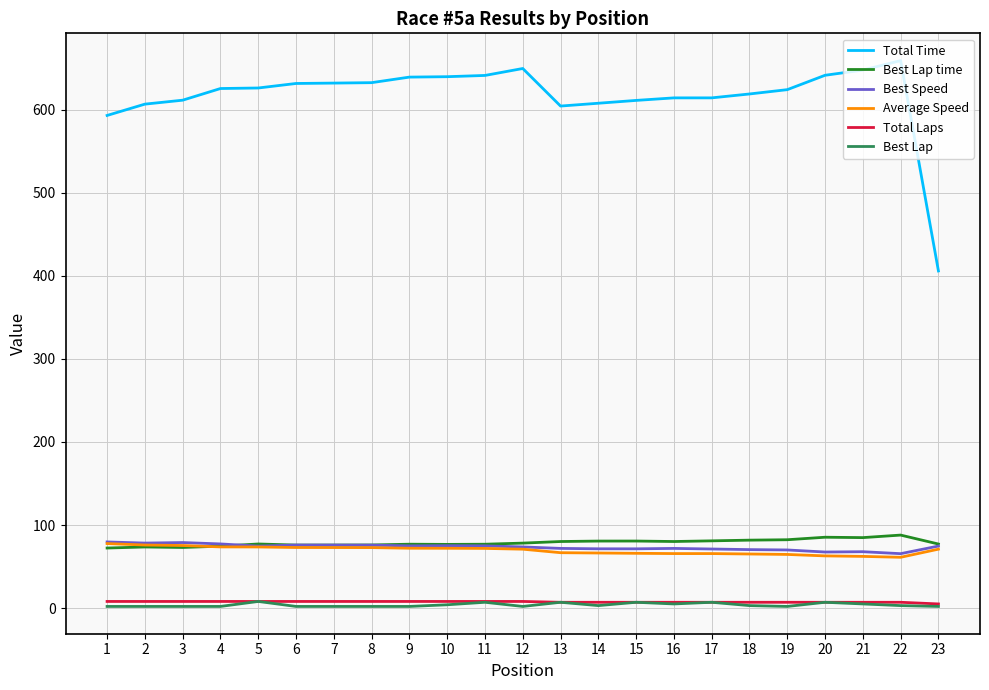

Which series has the widest spread of values?

Total Time